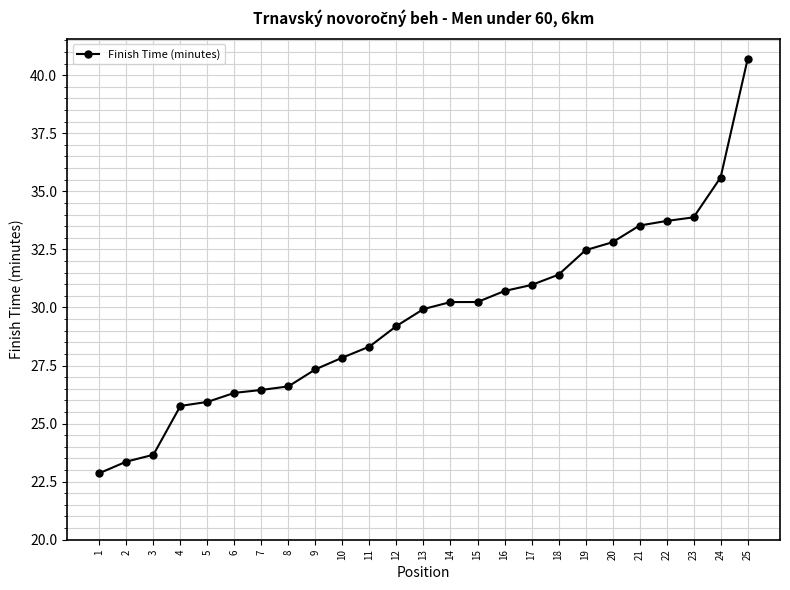

How many lines are shown in the chart?

1